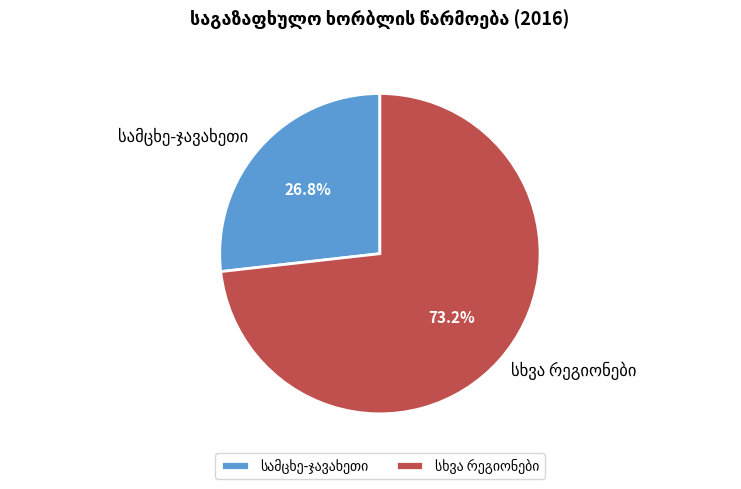

Is there any slice that represents more than half of the pie?

Yes